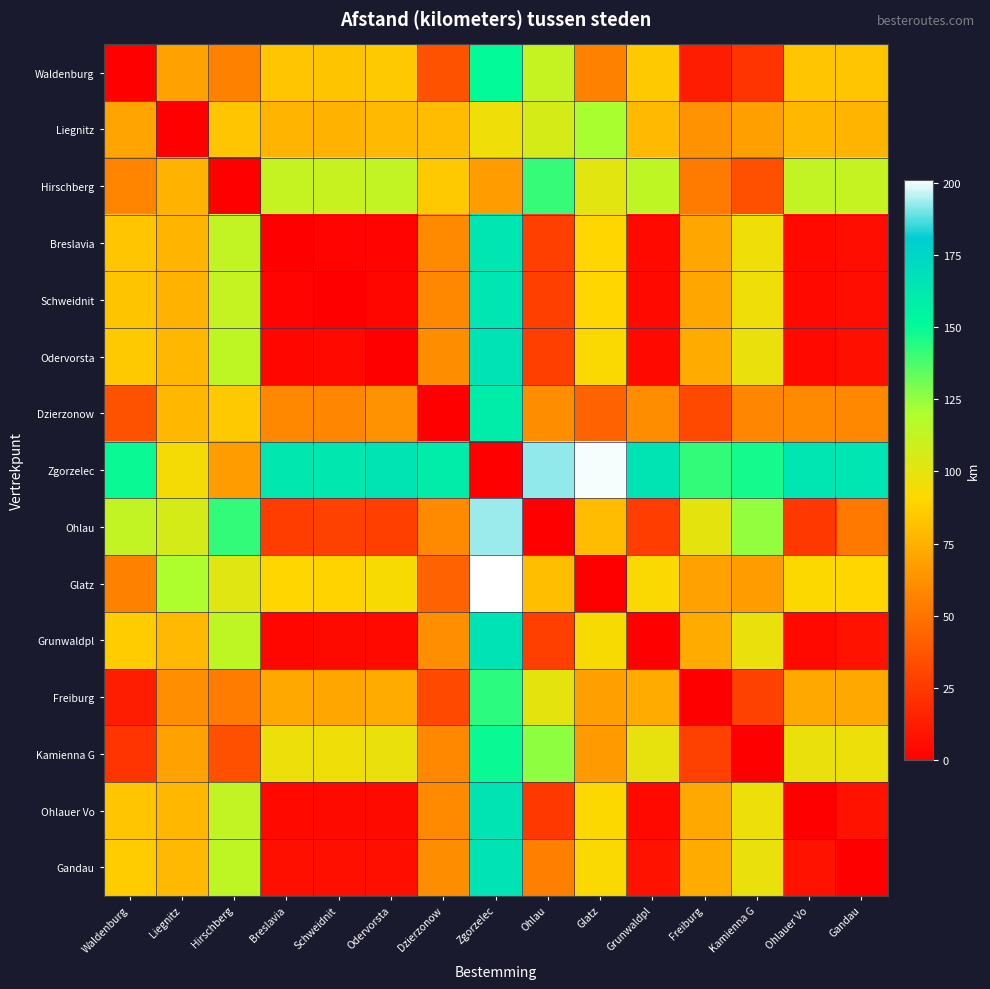

Reading left to right, list all the values displayed in this chart.

Waldenburg: Waldenburg=0	Liegnitz=69	Hirschberg=56	Breslavia=84	Schweidnit=83	Odervorsta=85	Dzierzonow=36	Zgorzelec=150	Ohlau=112	Glatz=56	Grunwaldpl=85	Freiburg=13	Kamienna G=23	Ohlauer Vo=84	Gandau=84
Liegnitz: Waldenburg=70	Liegnitz=0	Hirschberg=84	Breslavia=77	Schweidnit=76	Odervorsta=79	Dzierzonow=80	Zgorzelec=96	Ohlau=106	Glatz=121	Grunwaldpl=79	Freiburg=63	Kamienna G=68	Ohlauer Vo=78	Gandau=77
Hirschberg: Waldenburg=57	Liegnitz=76	Hirschberg=0	Breslavia=112	Schweidnit=111	Odervorsta=113	Dzierzonow=85	Zgorzelec=67	Ohlau=141	Glatz=101	Grunwaldpl=114	Freiburg=53	Kamienna G=35	Ohlauer Vo=113	Gandau=112
Breslavia: Waldenburg=84	Liegnitz=77	Hirschberg=113	Breslavia=0	Schweidnit=2	Odervorsta=2	Dzierzonow=60	Zgorzelec=164	Ohlau=28	Glatz=90	Grunwaldpl=4	Freiburg=71	Kamienna G=96	Ohlauer Vo=4	Gandau=6
Schweidnit: Waldenburg=83	Liegnitz=76	Hirschberg=112	Breslavia=2	Schweidnit=0	Odervorsta=3	Dzierzonow=59	Zgorzelec=164	Ohlau=28	Glatz=90	Grunwaldpl=4	Freiburg=71	Kamienna G=96	Ohlauer Vo=4	Gandau=6
Odervorsta: Waldenburg=85	Liegnitz=78	Hirschberg=114	Breslavia=3	Schweidnit=4	Odervorsta=0	Dzierzonow=61	Zgorzelec=166	Ohlau=28	Glatz=92	Grunwaldpl=4	Freiburg=73	Kamienna G=98	Ohlauer Vo=4	Gandau=7
Dzierzonow: Waldenburg=36	Liegnitz=78	Hirschberg=85	Breslavia=59	Schweidnit=58	Odervorsta=63	Dzierzonow=0	Zgorzelec=159	Ohlau=61	Glatz=43	Grunwaldpl=61	Freiburg=32	Kamienna G=58	Ohlauer Vo=60	Gandau=59
Zgorzelec: Waldenburg=149	Liegnitz=94	Hirschberg=67	Breslavia=163	Schweidnit=163	Odervorsta=165	Dzierzonow=159	Zgorzelec=0	Ohlau=192	Glatz=200	Grunwaldpl=165	Freiburg=142	Kamienna G=147	Ohlauer Vo=164	Gandau=164
Ohlau: Waldenburg=113	Liegnitz=106	Hirschberg=142	Breslavia=27	Schweidnit=29	Odervorsta=28	Dzierzonow=60	Zgorzelec=193	Ohlau=0	Glatz=80	Grunwaldpl=27	Freiburg=100	Kamienna G=125	Ohlauer Vo=25	Gandau=52
Glatz: Waldenburg=56	Liegnitz=120	Hirschberg=102	Breslavia=90	Schweidnit=89	Odervorsta=93	Dzierzonow=43	Zgorzelec=201	Ohlau=81	Glatz=0	Grunwaldpl=92	Freiburg=69	Kamienna G=67	Ohlauer Vo=91	Gandau=90
Grunwaldpl: Waldenburg=86	Liegnitz=79	Hirschberg=114	Breslavia=3	Schweidnit=5	Odervorsta=4	Dzierzonow=62	Zgorzelec=166	Ohlau=28	Glatz=93	Grunwaldpl=0	Freiburg=73	Kamienna G=98	Ohlauer Vo=4	Gandau=9
Freiburg: Waldenburg=13	Liegnitz=62	Hirschberg=54	Breslavia=72	Schweidnit=71	Odervorsta=73	Dzierzonow=32	Zgorzelec=143	Ohlau=100	Glatz=68	Grunwaldpl=73	Freiburg=0	Kamienna G=29	Ohlauer Vo=72	Gandau=72
Kamienna G: Waldenburg=23	Liegnitz=69	Hirschberg=35	Breslavia=97	Schweidnit=96	Odervorsta=98	Dzierzonow=59	Zgorzelec=149	Ohlau=126	Glatz=66	Grunwaldpl=99	Freiburg=29	Kamienna G=0	Ohlauer Vo=98	Gandau=97
Ohlauer Vo: Waldenburg=84	Liegnitz=78	Hirschberg=113	Breslavia=4	Schweidnit=5	Odervorsta=5	Dzierzonow=60	Zgorzelec=165	Ohlau=25	Glatz=91	Grunwaldpl=4	Freiburg=72	Kamienna G=97	Ohlauer Vo=0	Gandau=9
Gandau: Waldenburg=86	Liegnitz=79	Hirschberg=114	Breslavia=7	Schweidnit=7	Odervorsta=7	Dzierzonow=61	Zgorzelec=166	Ohlau=55	Glatz=92	Grunwaldpl=9	Freiburg=73	Kamienna G=98	Ohlauer Vo=9	Gandau=0